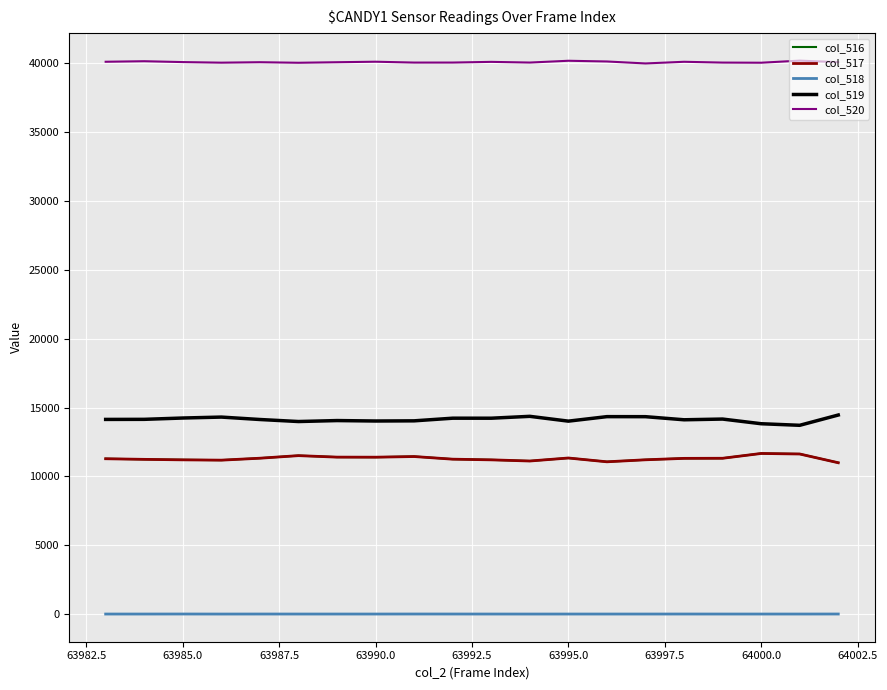

True or false: col_519 and col_520 cross at least once.

False